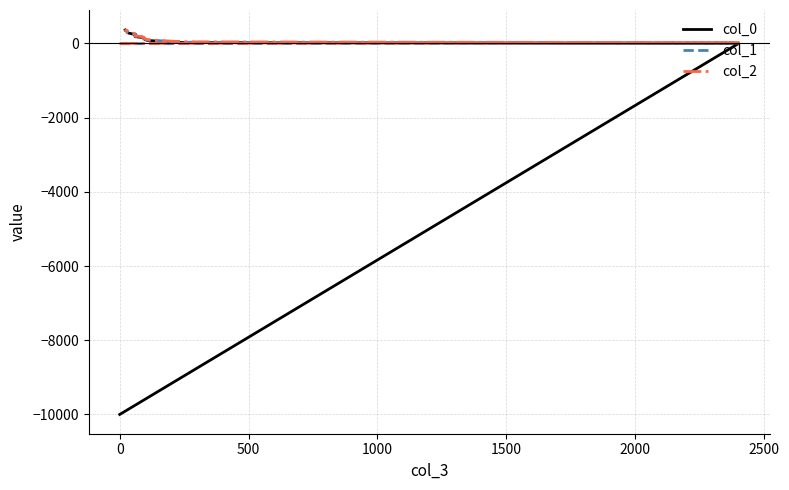

How many positive values does the col_0 series have?

18